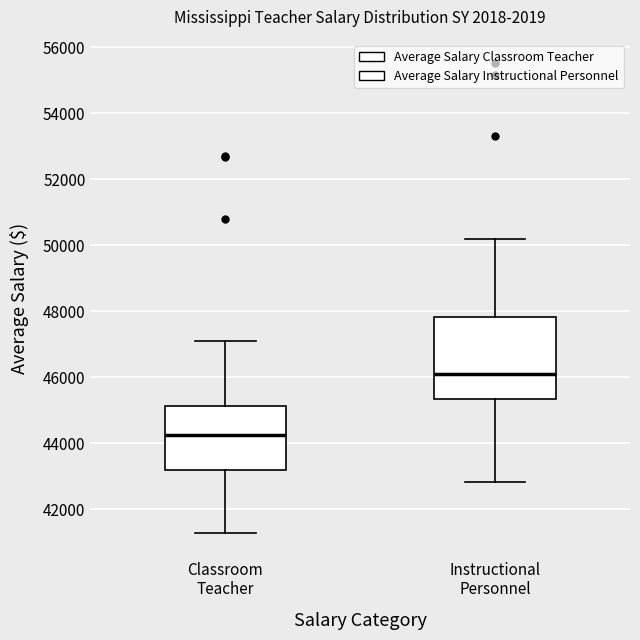

Which box is the tallest, from its lower edge to its upper edge?

Instructional Personnel